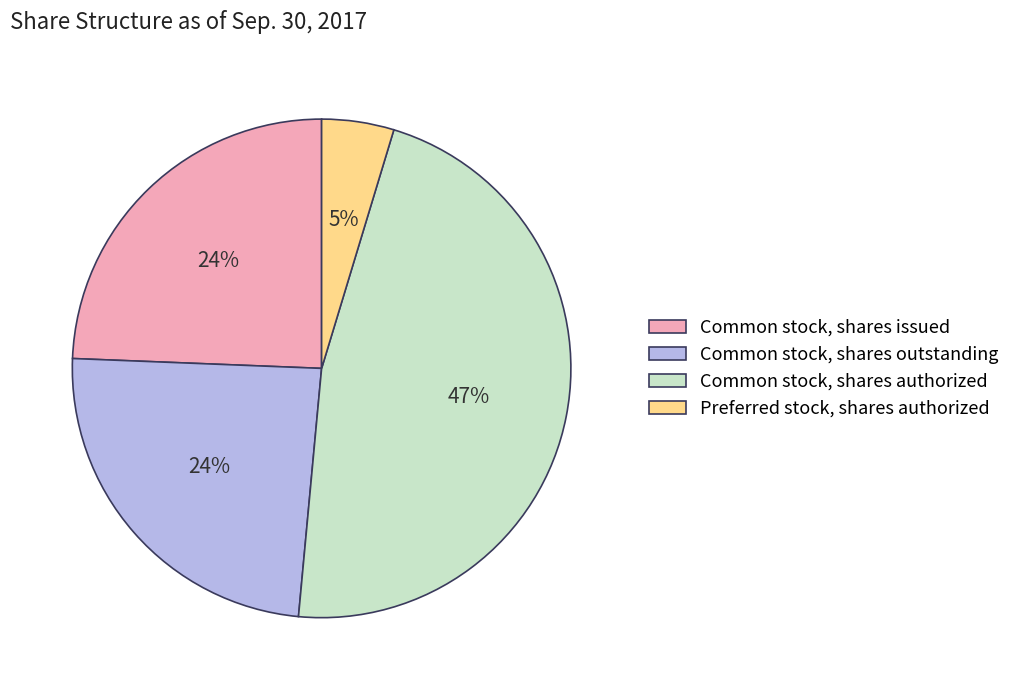

Count the number of slices in the pie.

4